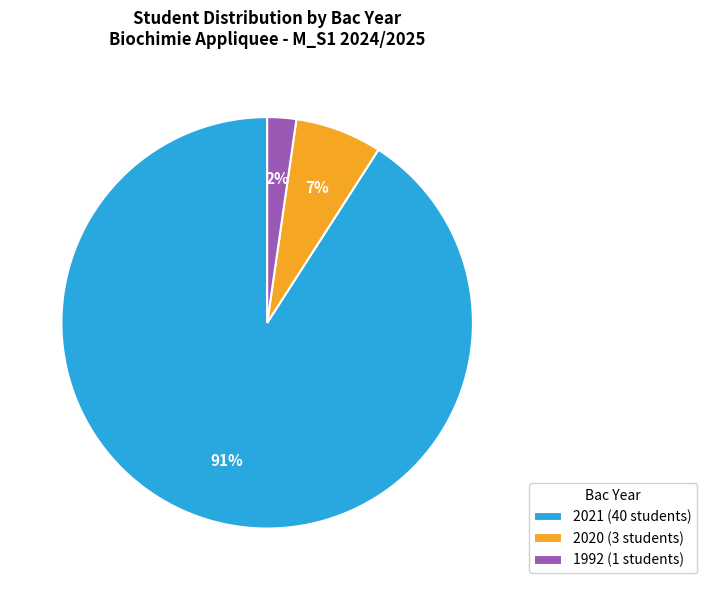

Does any single category account for the majority?

Yes